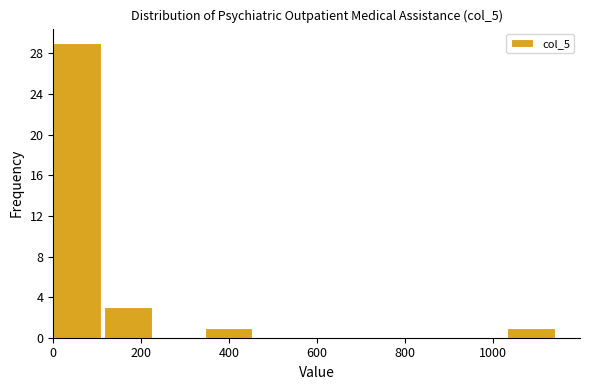

Reading left to right, transcribe this chart: for each bar, give the range it covers on the x-axis and its height. Neither the bar edges nor the heights are printed on the chart, so give them approximately, as read against the axes.

0 to 120: 29
120 to 220: 3
220 to 340: 0
340 to 460: 1
460 to 580: 0
580 to 680: 0
680 to 800: 0
800 to 920: 0
920 to 1040: 0
1040 to 1140: 1